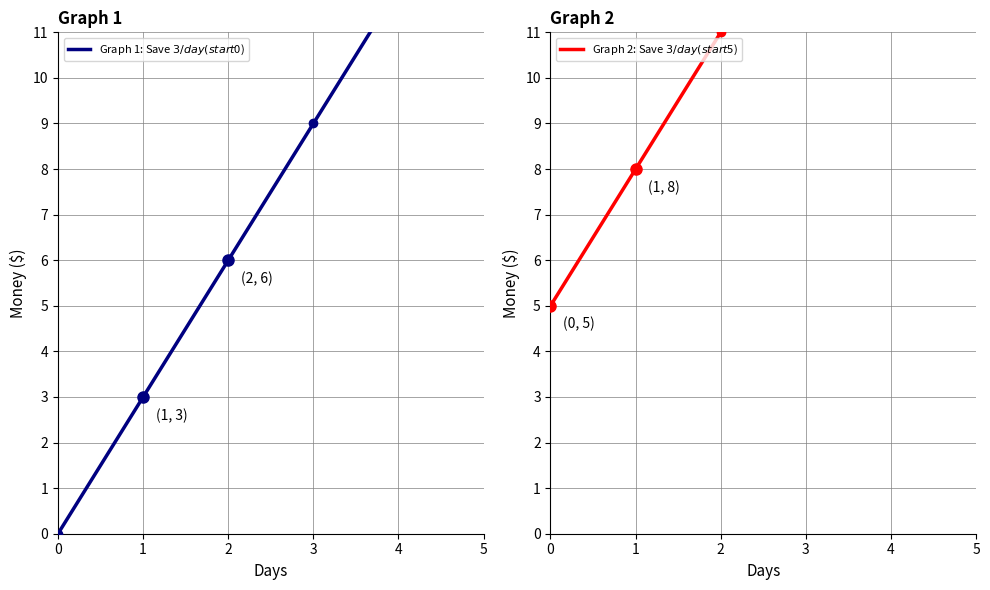

At which category is the sum across all series the highest?

4